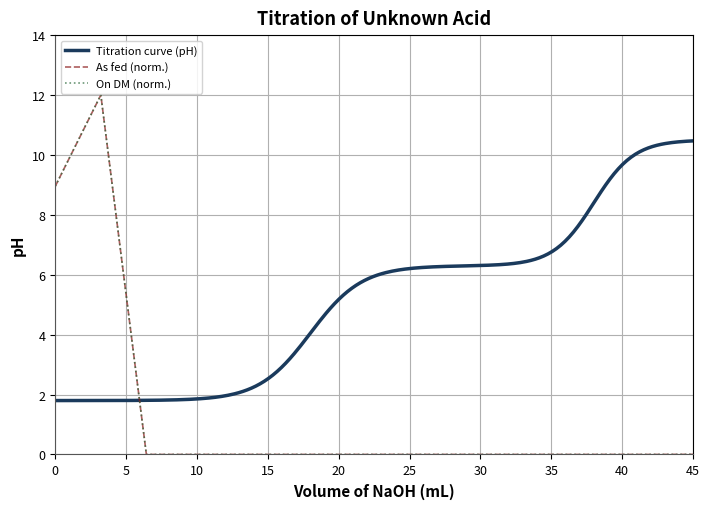

The value of As fed (norm.) at 45 is 0.0. True or false?

True